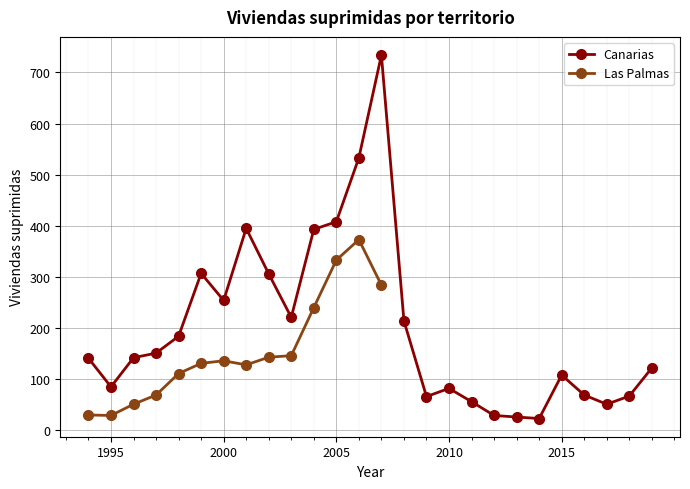

What is the value of the 4th point from the left?

151